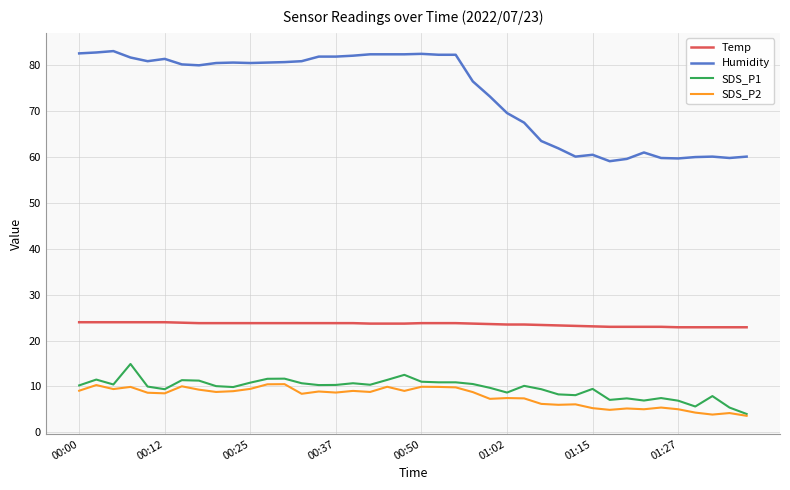

Rank the series by their maximum value, from highest to lowest.

Humidity, Temp, SDS_P1, SDS_P2